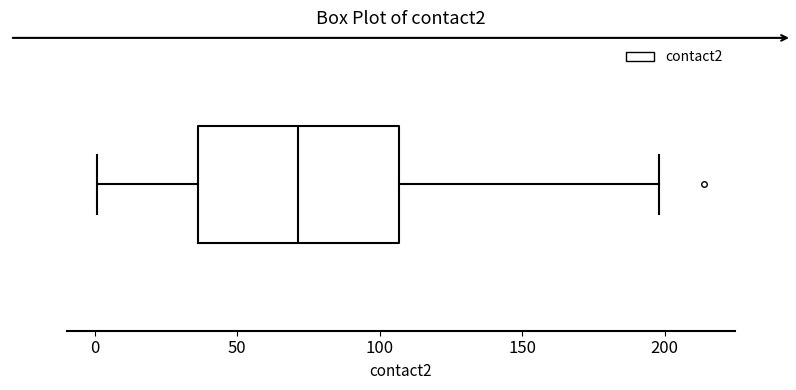

Transcribe this box plot: give where the median line is, the range the box spans, and where the two whiskers end, as read against the x-axis. The values are not printed on the chart, so give them approximately, as read against the axis.

median 70, box 35 to 105, whiskers 0 to 200